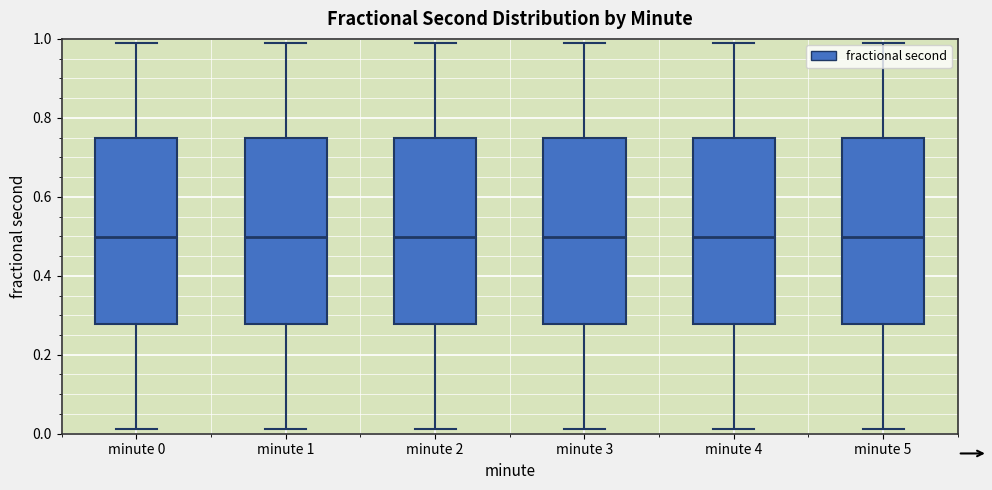

Reading left to right, read every box against the y-axis: the position of its median line, the range the box covers, and the ends of its whiskers. The values are not printed on the chart, so give them approximately, as read against the axis.

minute 0: median 0.50, box 0.28 to 0.74, whiskers 0.02 to 0.98
minute 1: median 0.50, box 0.28 to 0.74, whiskers 0.02 to 0.98
minute 2: median 0.50, box 0.28 to 0.74, whiskers 0.02 to 0.98
minute 3: median 0.50, box 0.28 to 0.74, whiskers 0.02 to 0.98
minute 4: median 0.50, box 0.28 to 0.74, whiskers 0.02 to 0.98
minute 5: median 0.50, box 0.28 to 0.74, whiskers 0.02 to 0.98